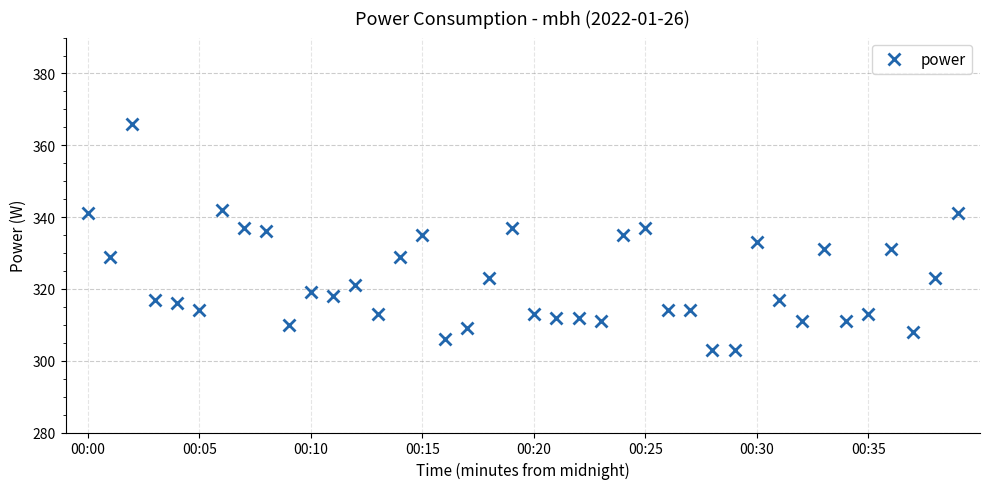

What is the value of the 35th point from the left?

311